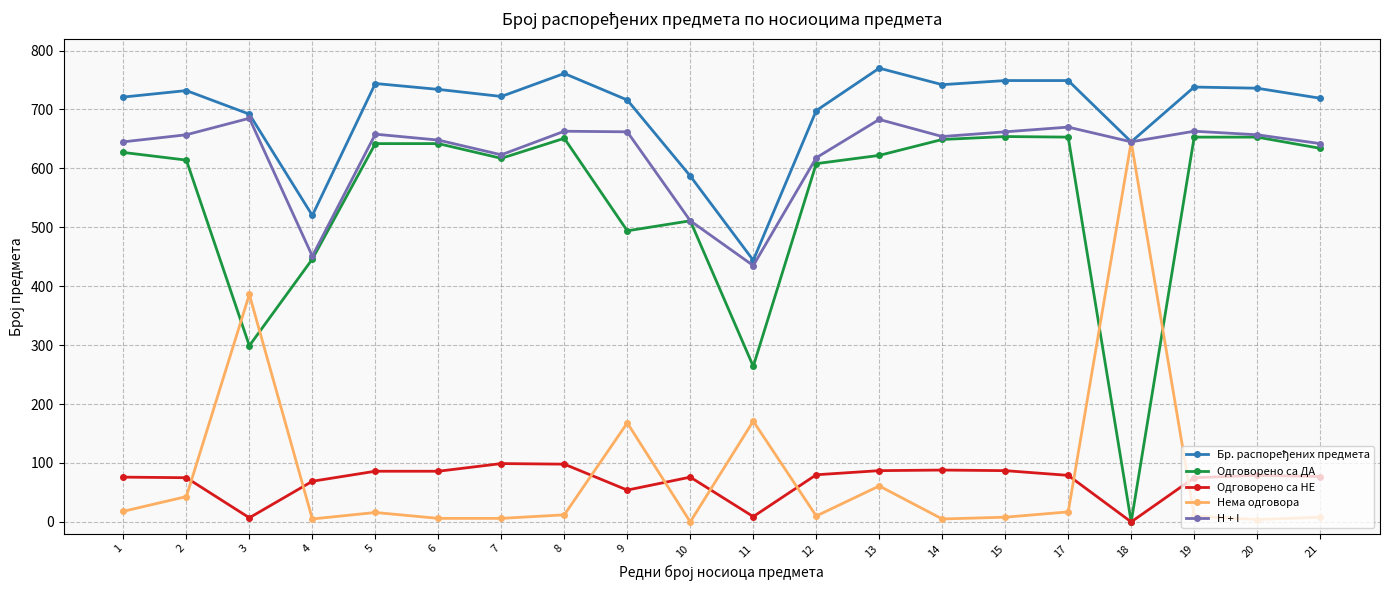

What is the total value across all series at 20?

2129